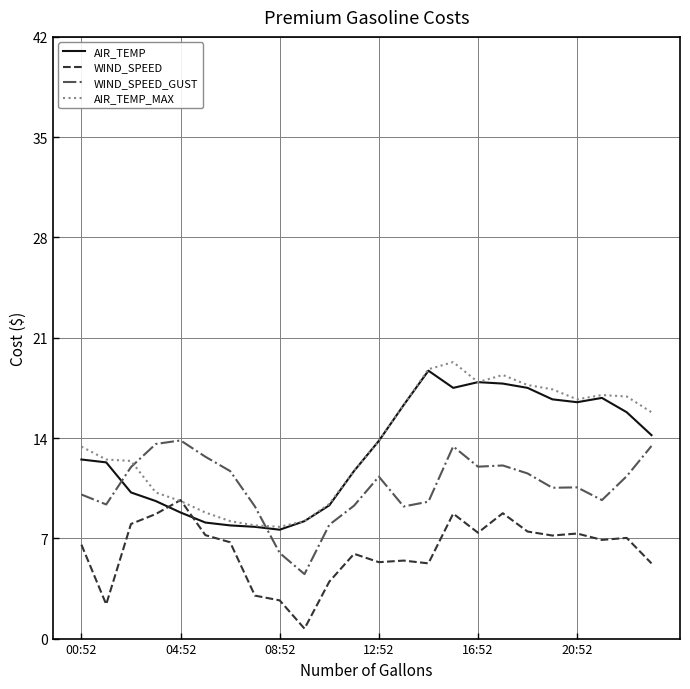

How many intersections are there between WIND_SPEED and AIR_TEMP_MAX?

2